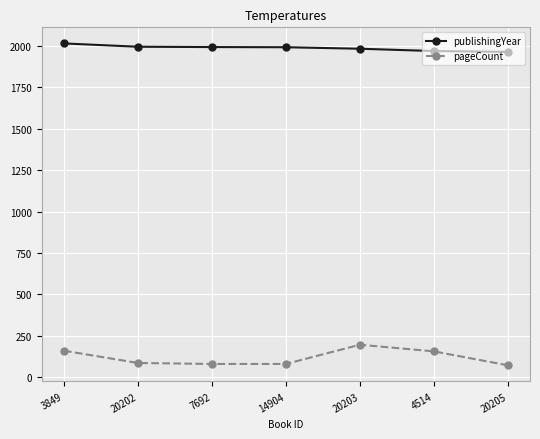

At 7692, list the series in order from smallest to largest.

pageCount, publishingYear